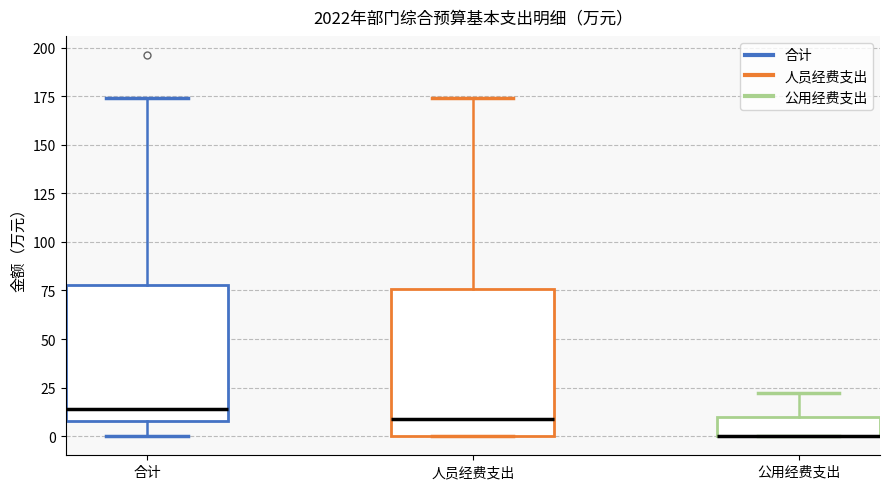

Where is the lower edge of the box for 公用经费支出 on the y-axis? The values are not printed on the chart, so give them approximately, as read against the axis.

0